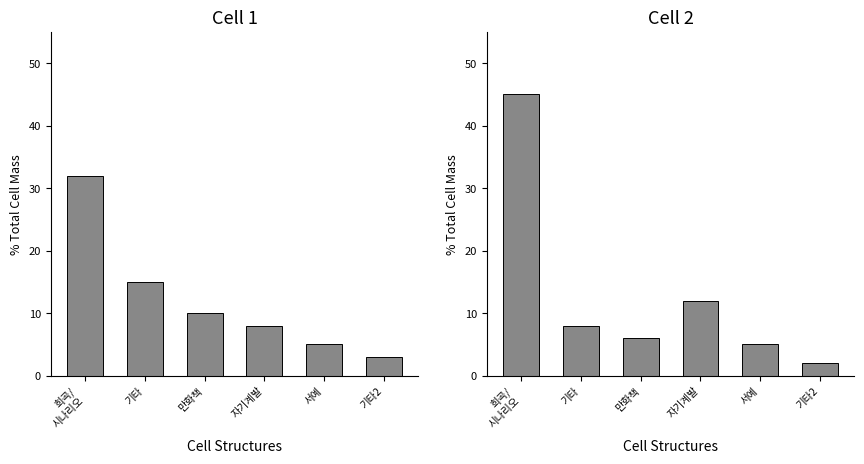

The chart shows a value of 8 at 자기계발. True or false?

False